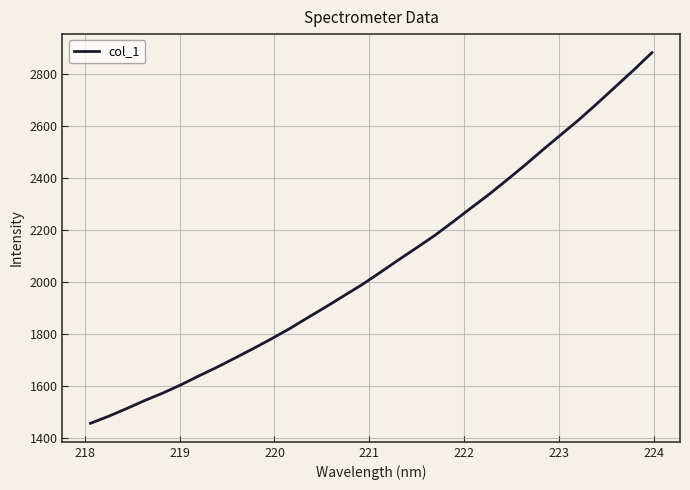

How many lines are shown in the chart?

1